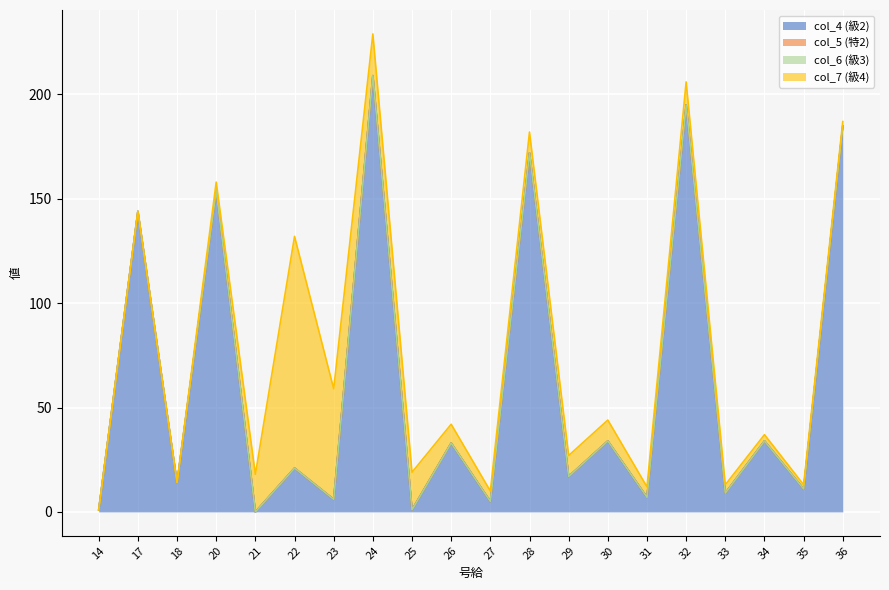

The col_5 series shows 0 at 18. True or false?

True